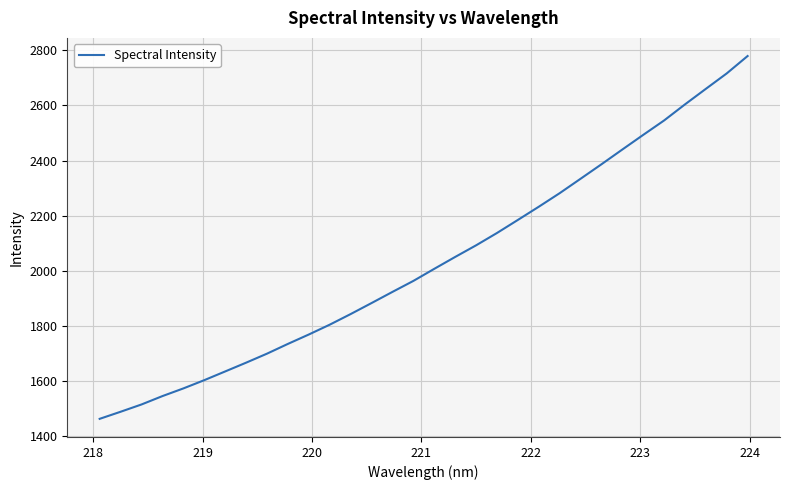

What is the difference between the second highest and minimum values?

1255.1